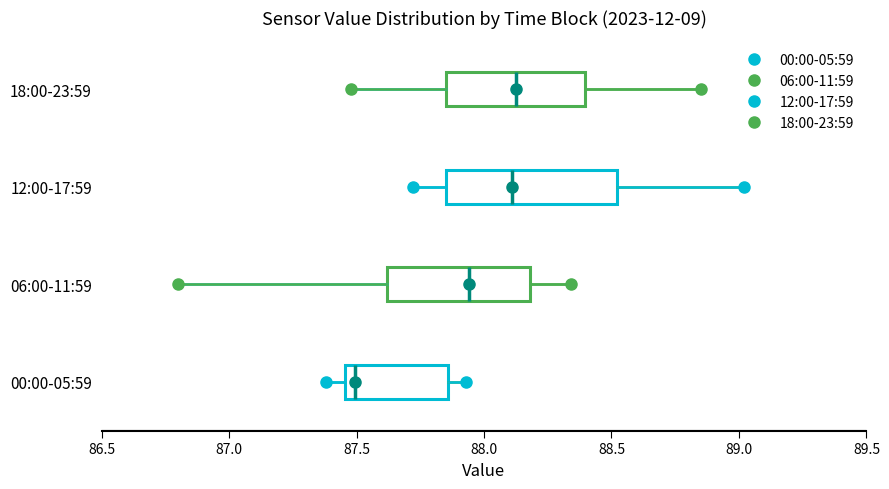

Reading bottom to top, read every box against the x-axis: the position of its median line, the range the box covers, and the ends of its whiskers. The values are not printed on the chart, so give them approximately, as read against the axis.

00:00-05:59: median 87.50, box 87.45 to 87.85, whiskers 87.40 to 87.95
06:00-11:59: median 87.95, box 87.60 to 88.20, whiskers 86.80 to 88.35
12:00-17:59: median 88.10, box 87.85 to 88.50, whiskers 87.70 to 89.00
18:00-23:59: median 88.15, box 87.85 to 88.40, whiskers 87.50 to 88.85